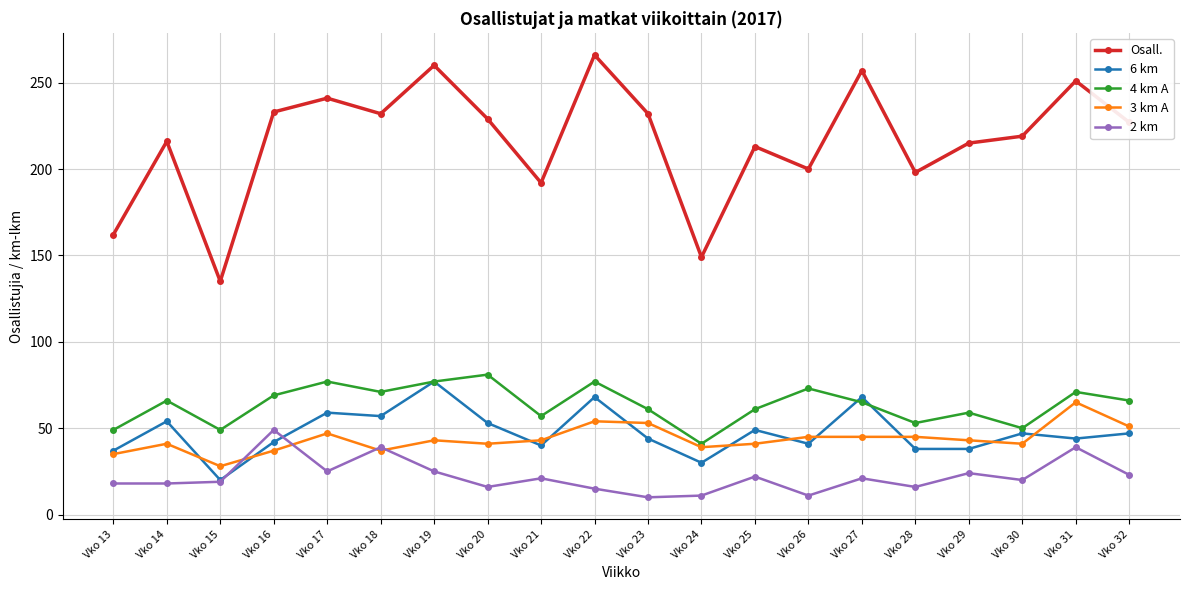

Which label corresponds to the largest value in the chart?

Vko 22